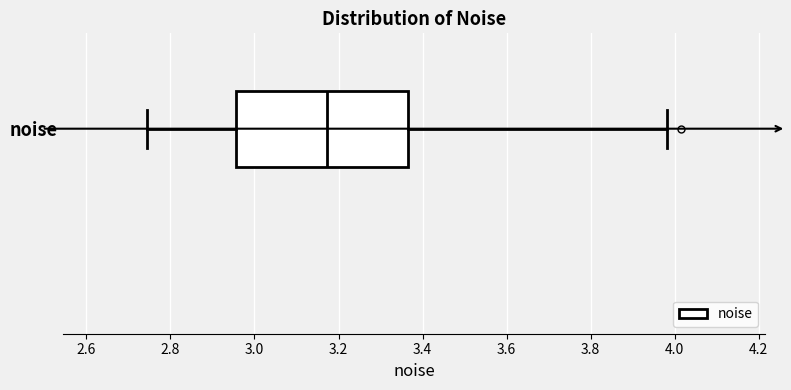

Read this box plot against the x-axis: the position of the median line, the range covered by the box, and the ends of both whiskers. The values are not printed on the chart, so give them approximately, as read against the axis.

median 3.18, box 2.96 to 3.36, whiskers 2.74 to 3.98